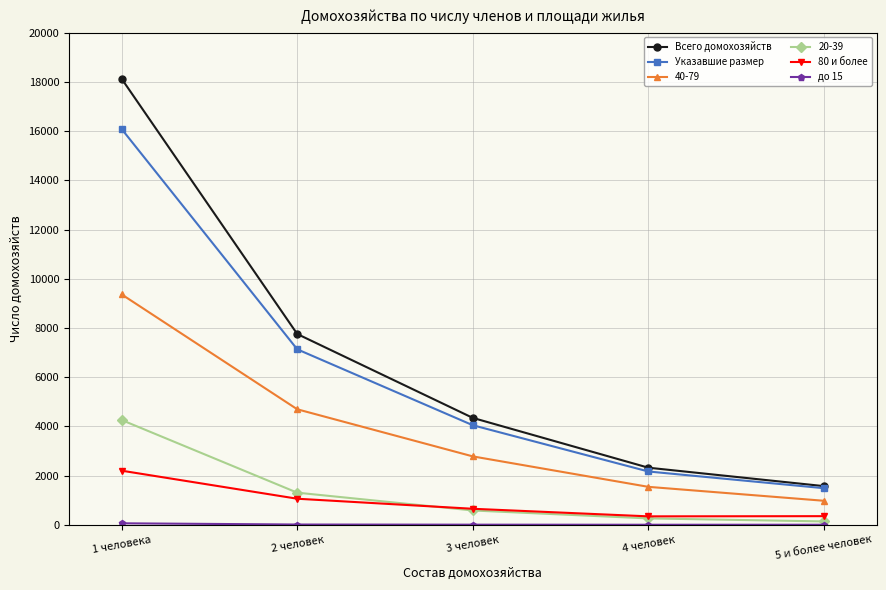

Is the value of 80 и более at 2 человек greater than the value of Всего домохозяйств at 4 человек?

No